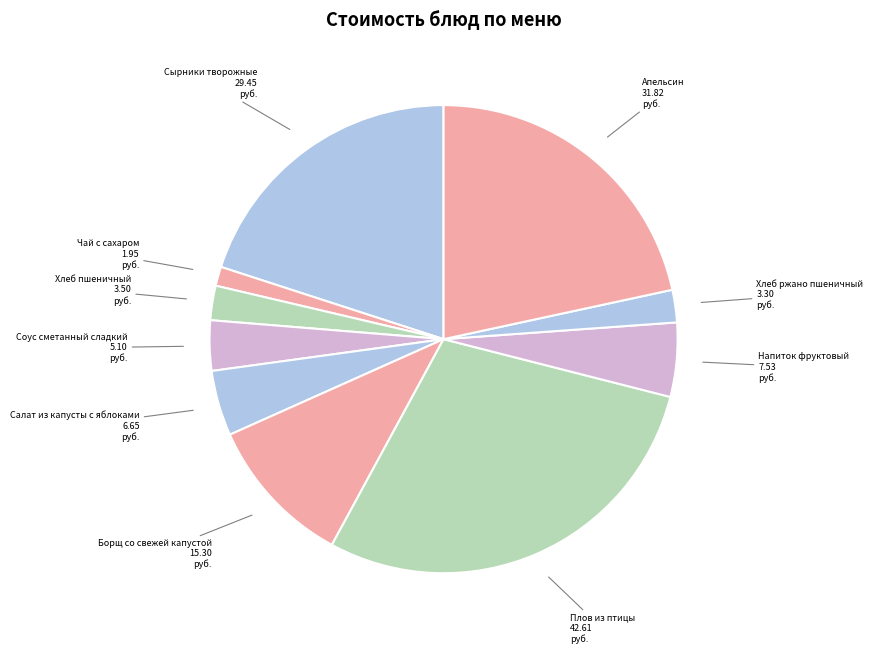

How many slices are in this pie chart?

10